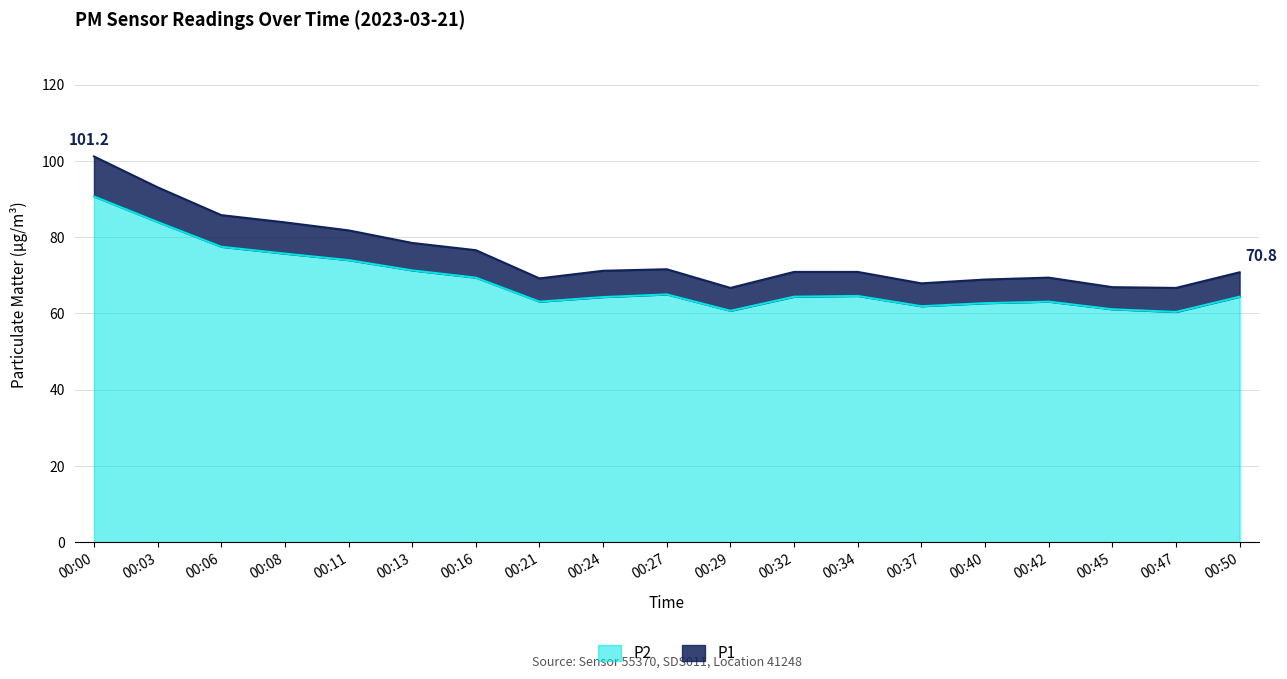

Reading right to left, what are all the values shown in this chart?

P1: 70.8	66.7	66.9	69.4	68.9	67.9	70.9	70.9	66.7	71.6	71.2	69.2	76.6	78.5	81.8	83.9	85.8	93.1	101.2
P2: 64.4	60.4	61.1	63.1	62.7	61.9	64.6	64.4	60.7	65.0	64.3	63.1	69.4	71.3	74.0	75.7	77.5	84.0	90.7